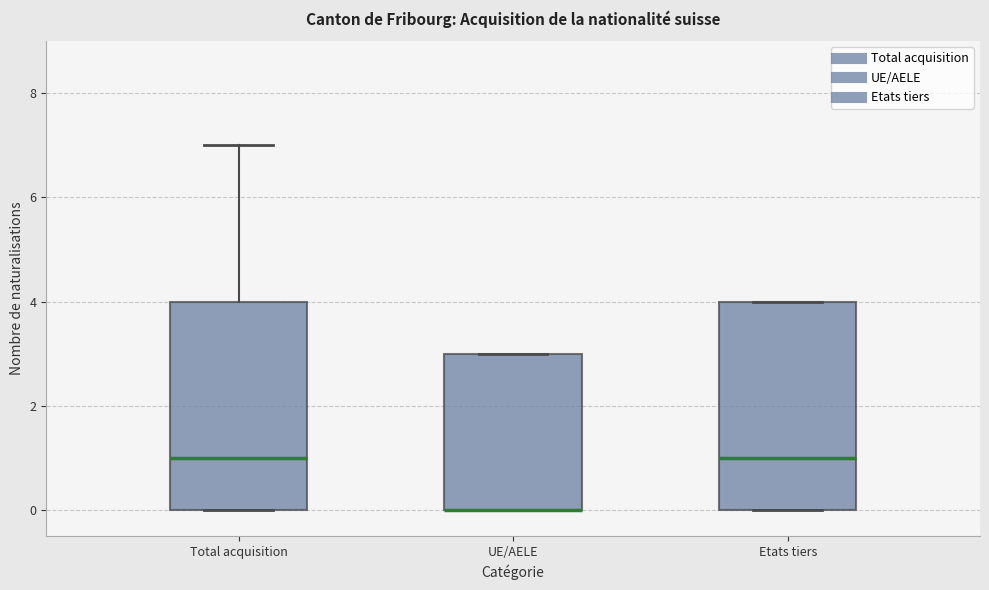

Where does the median line of the box for Etats tiers sit on the y-axis? The values are not printed on the chart, so give them approximately, as read against the axis.

1